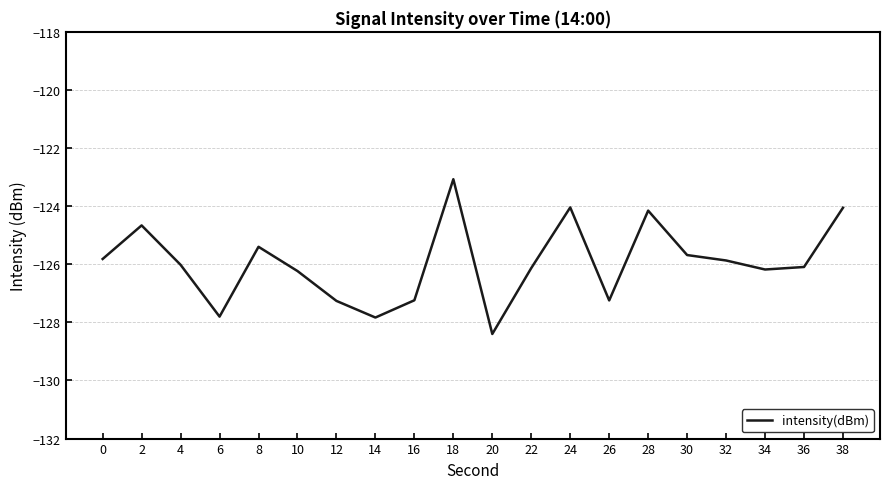

How many categories are shown in the chart?

20